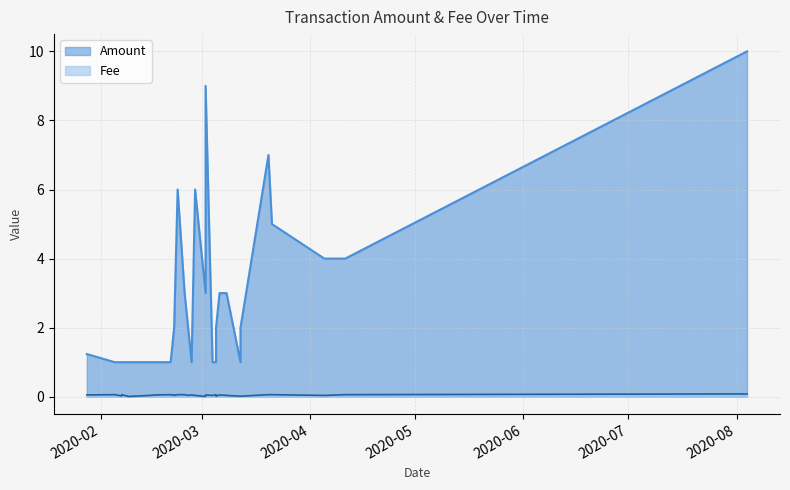

Rank the categories by Amount value from lowest to highest.

2020-02-05, 2020-02-07, 2020-02-07, 2020-02-09, 2020-02-15, 2020-02-17, 2020-02-21, 2020-02-27, 2020-03-04, 2020-03-05, 2020-03-12, 2020-01-28, 2020-02-22, 2020-02-22, 2020-02-26, 2020-03-05, 2020-03-12, 2020-02-25, 2020-03-02, 2020-03-06, 2020-03-08, 2020-04-05, 2020-04-11, 2020-03-21, 2020-02-23, 2020-02-28, 2020-03-20, 2020-03-02, 2020-08-04